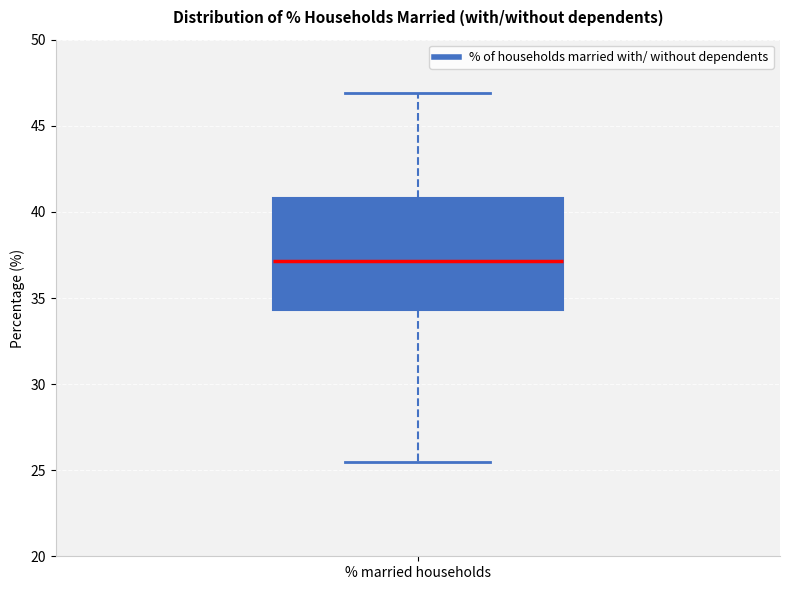

Transcribe this box plot: give where the median line is, the range the box spans, and where the two whiskers end, as read against the y-axis. The values are not printed on the chart, so give them approximately, as read against the axis.

median 37.0, box 34.5 to 41.0, whiskers 25.5 to 47.0